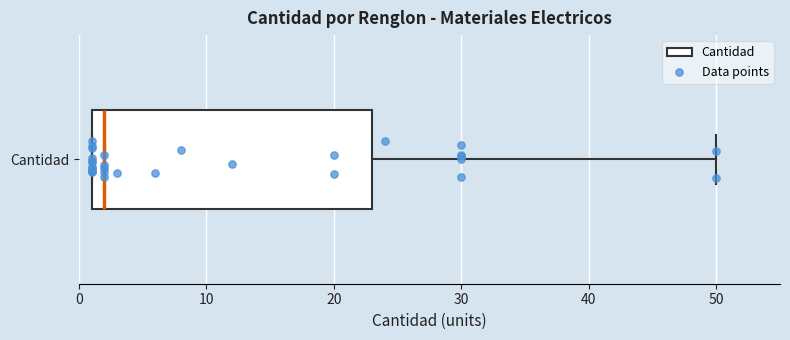

Read this box plot against the x-axis: the position of the median line, the range covered by the box, and the ends of both whiskers. The values are not printed on the chart, so give them approximately, as read against the axis.

median 2, box 1 to 23, whiskers 1 to 50